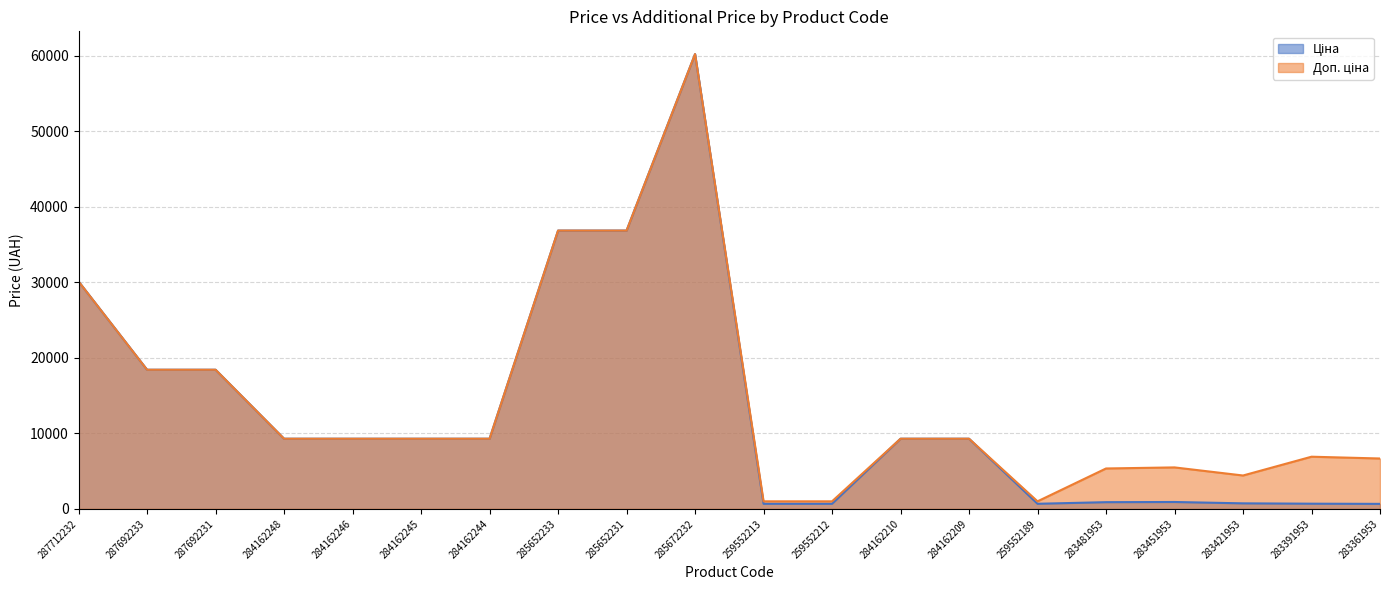

Where is Ціна nearest to the value 30436?

287712232